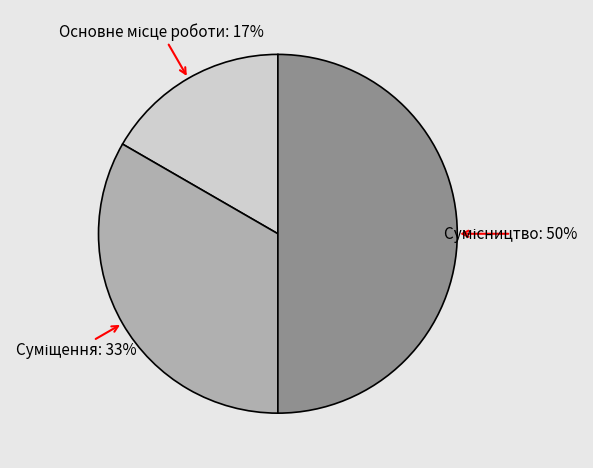

To the nearest percent, what is the difference between the largest and smallest slice percentages?

33%